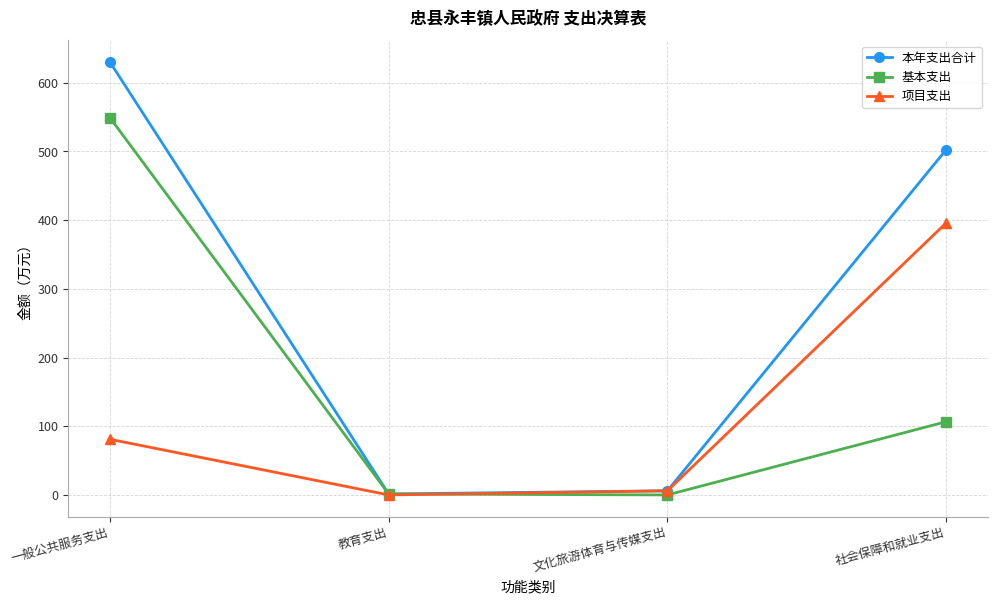

True or false: 基本支出 and 项目支出 cross at least once.

True